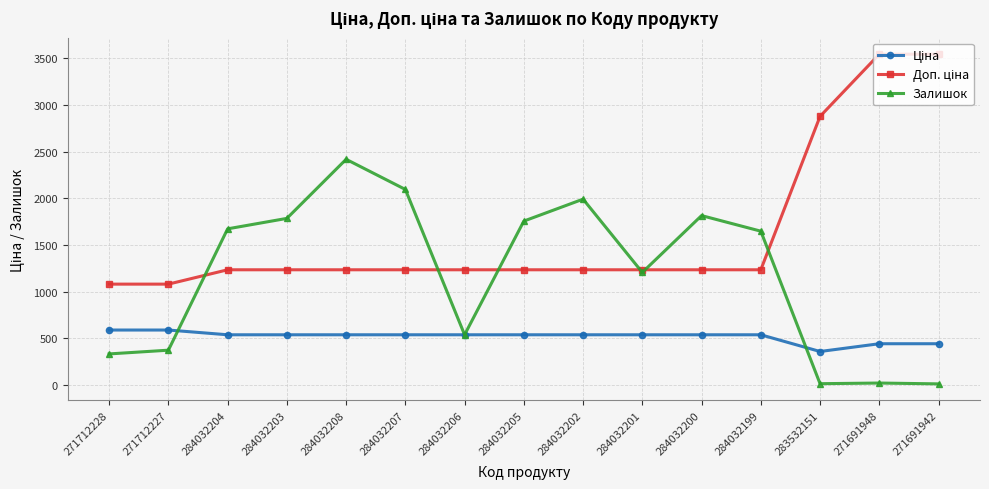

What is the spread (max minus min) of values at 284032204?

1135.0